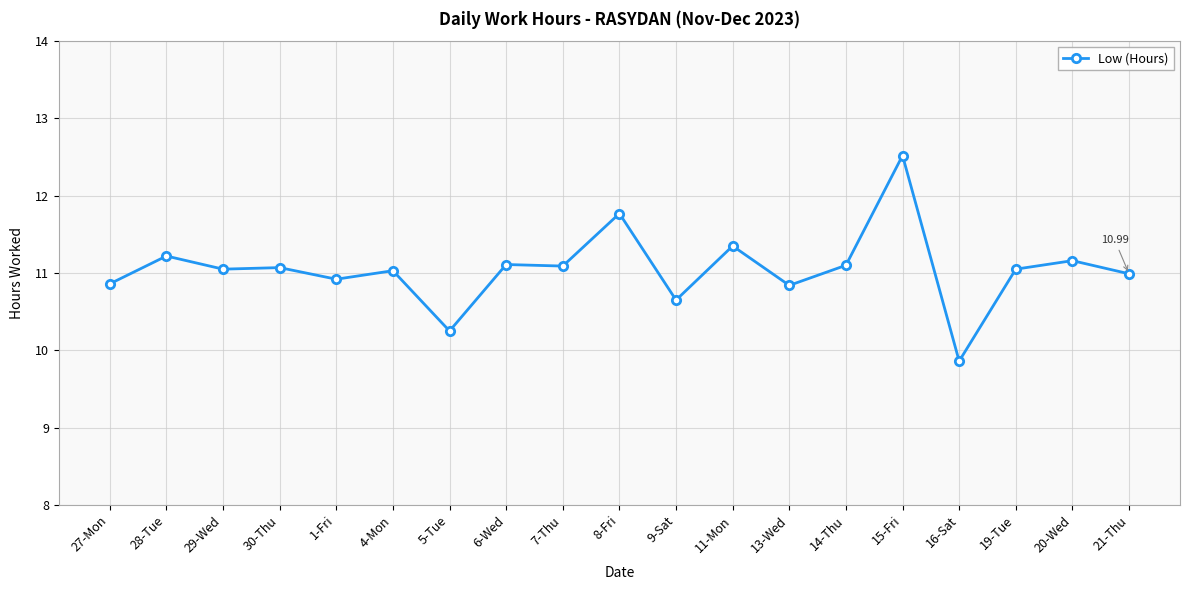

What position from the right is 28-Tue?

18